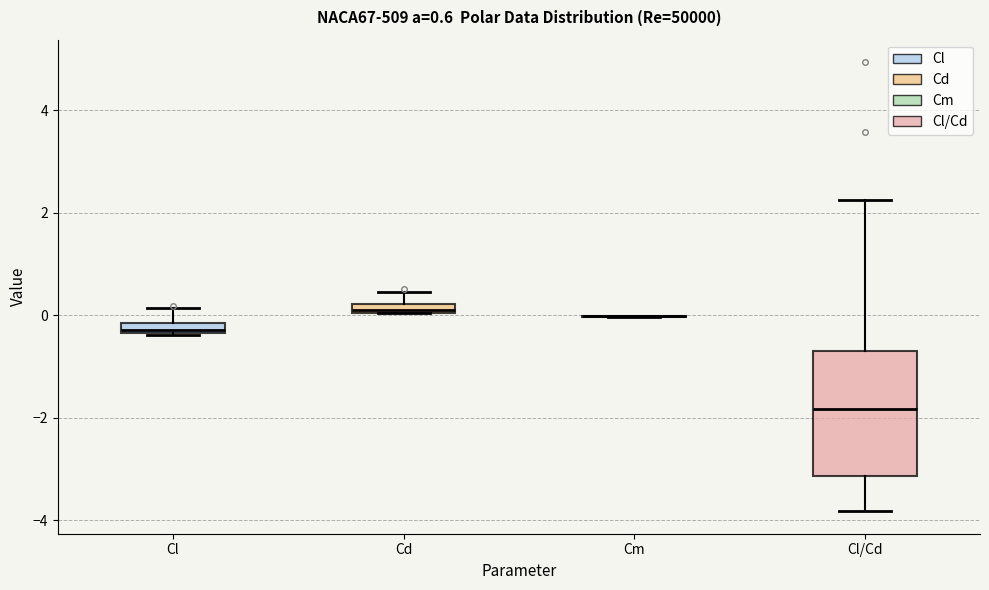

Comparing the boxes themselves (not the whiskers), which one is the tallest?

Cl/Cd